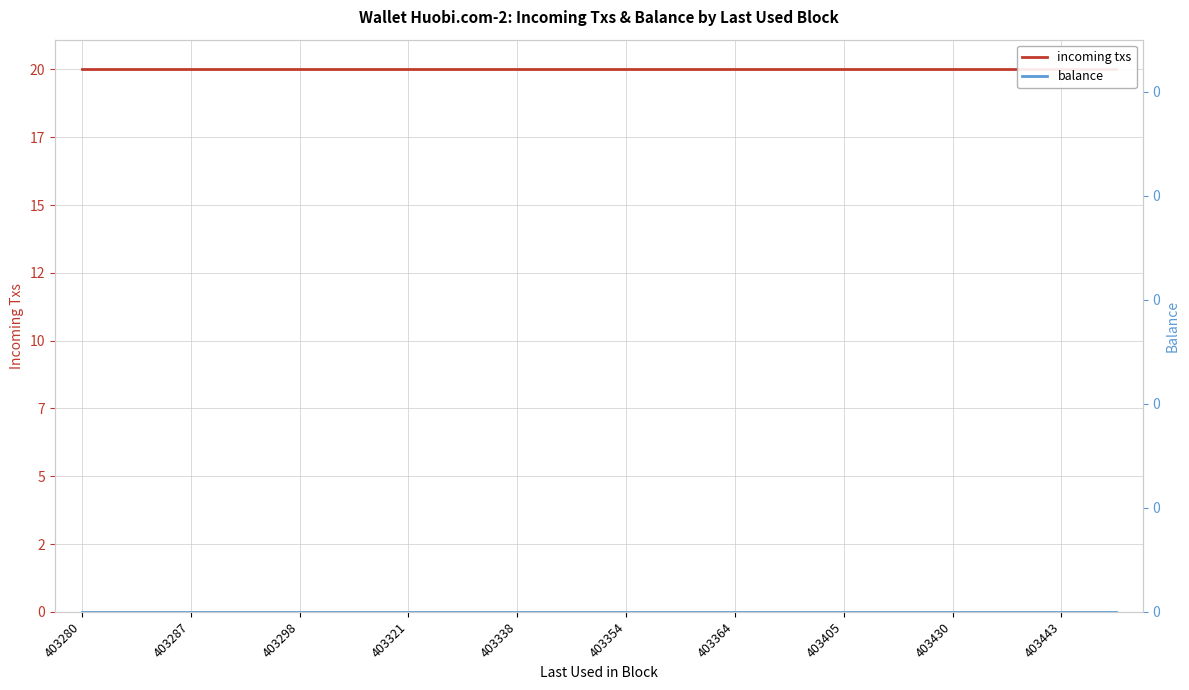

Which series has the largest total across all categories?

incoming txs